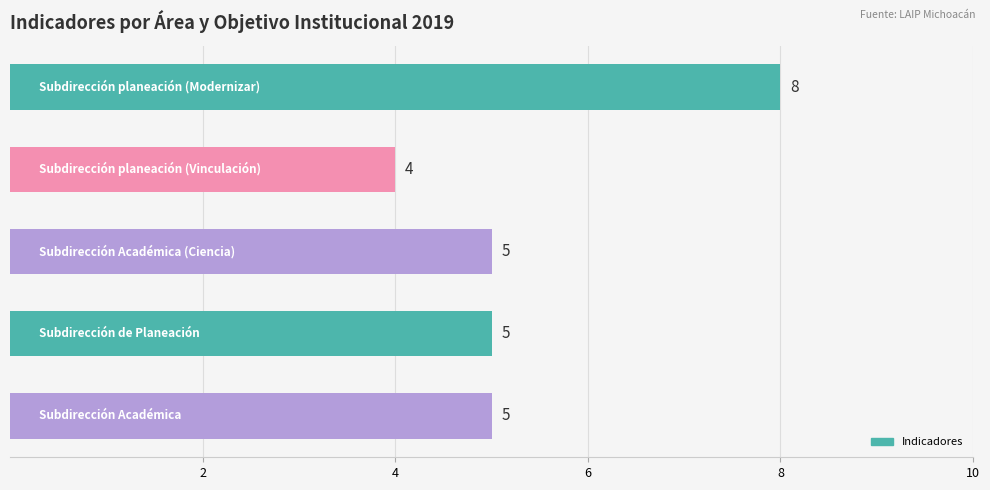

What is the sum of all values?

27